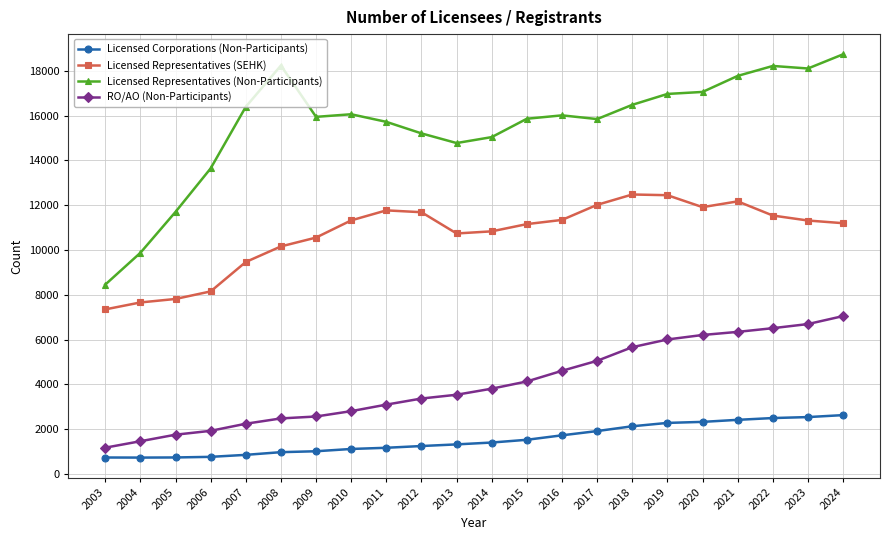

The RO/AO (Non-Participants) series shows 5664 at 2018. True or false?

True